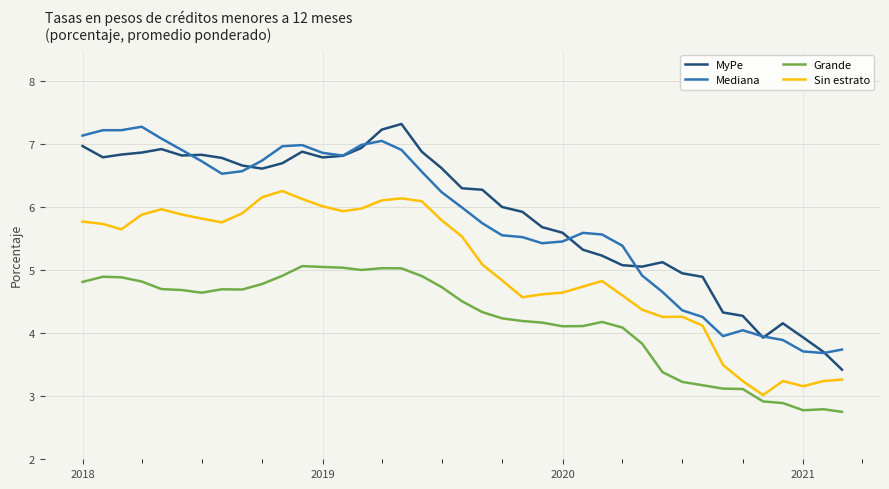

True or false: Grande and MyPe cross at least once.

False